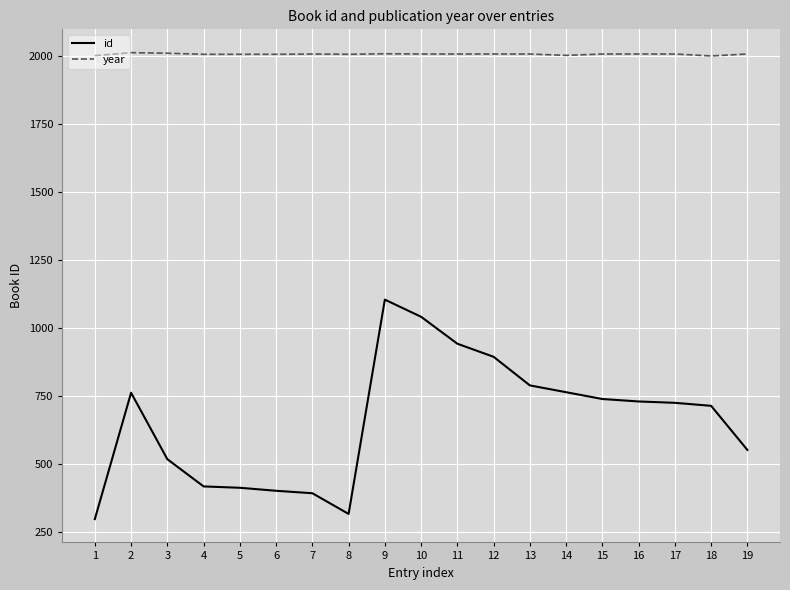

True or false: id and year intersect in this chart.

False